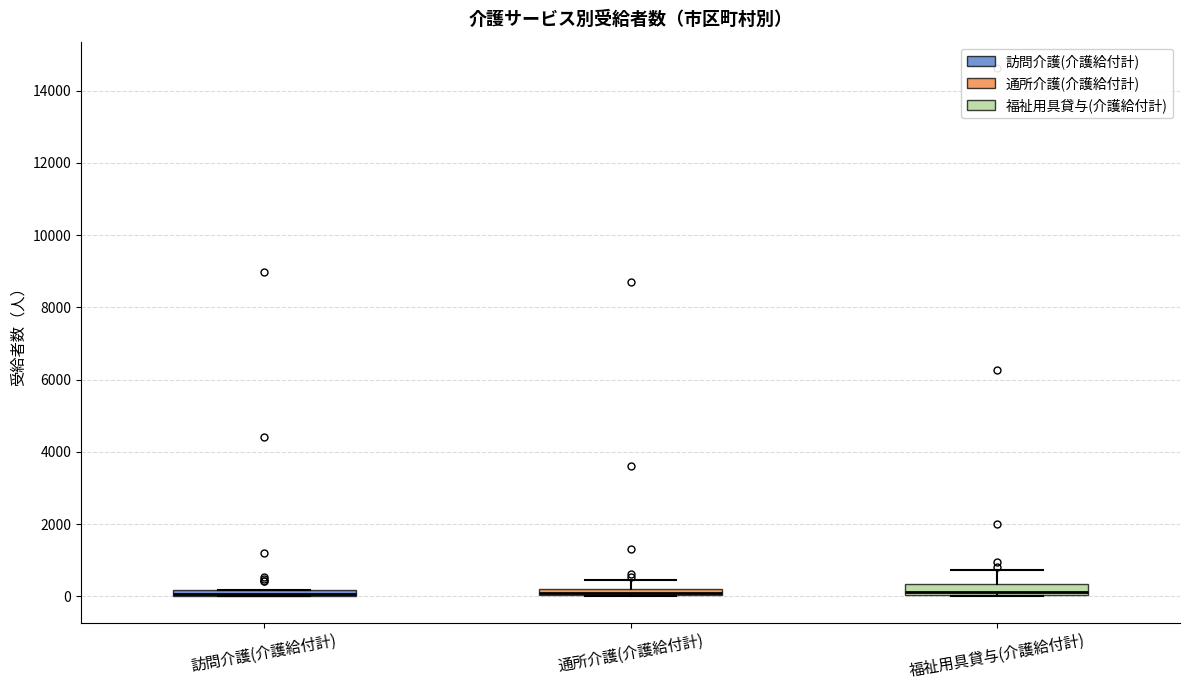

Where is the lower edge of the box for 通所介護(介護給付計) on the y-axis? The values are not printed on the chart, so give them approximately, as read against the axis.

0